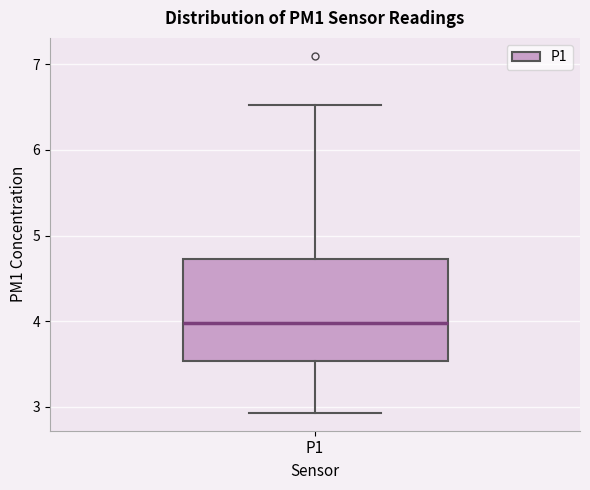

Where is the upper edge of the box for P1 on the y-axis? The values are not printed on the chart, so give them approximately, as read against the axis.

4.7